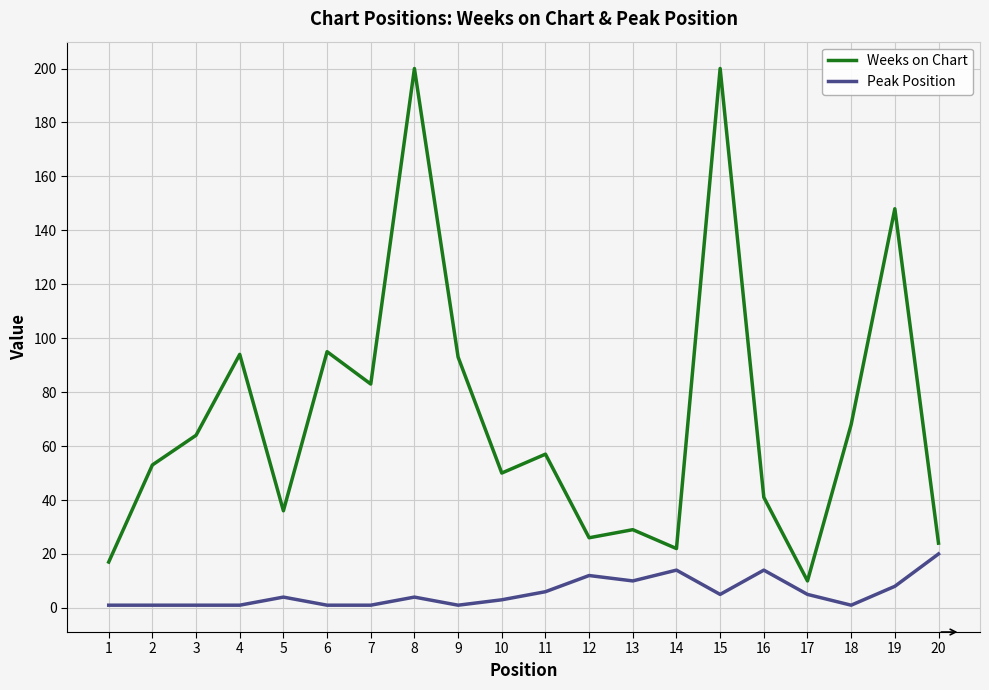

List the series in order of their overall mean, lowest first.

Peak Position, Weeks on Chart